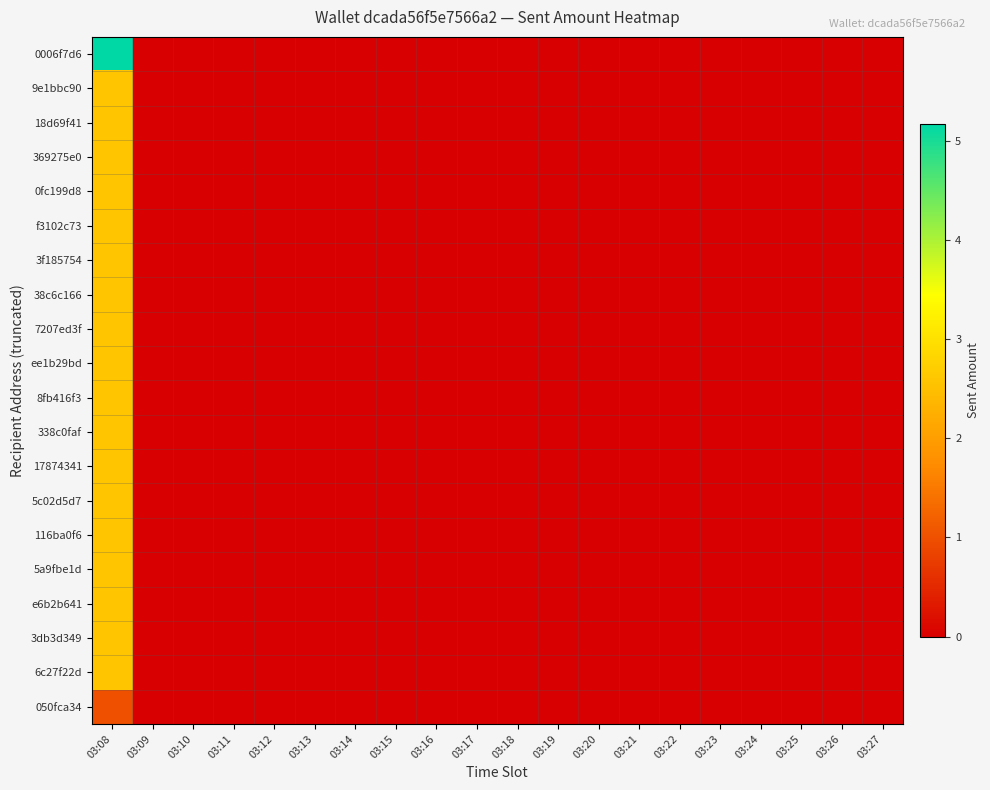

At 03:15, list the series in order from largest to smallest.

0006f7d6, 9e1bbc90, 18d69f41, 369275e0, 0fc199d8, f3102c73, 3f185754, 38c6c166, 7207ed3f, ee1b29bd, 8fb416f3, 338c0faf, 17874341, 5c02d5d7, 116ba0f6, 5a9fbe1d, e6b2b641, 3db3d349, 6c27f22d, 050fca34